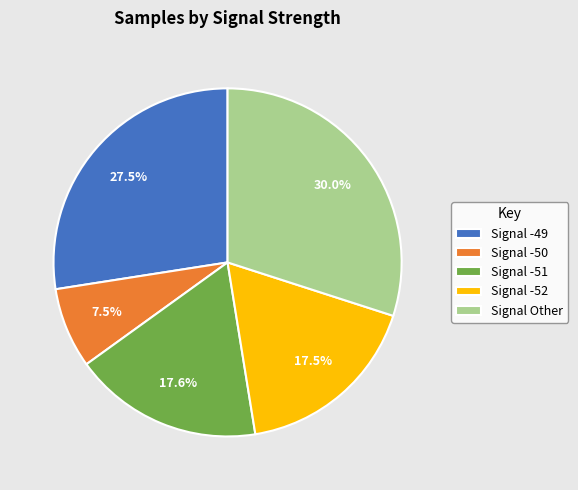

To the nearest percent, what is the average slice percentage?

20%